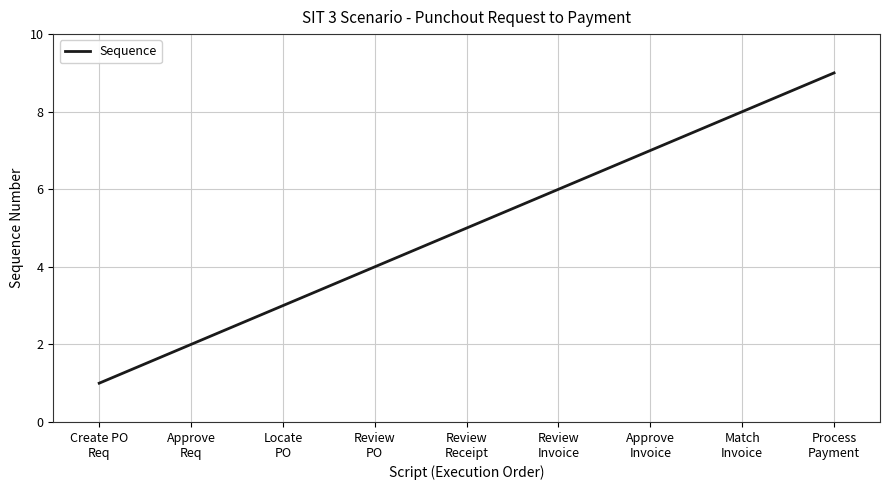

The chart shows a value of 3 at Locate
PO. True or false?

True